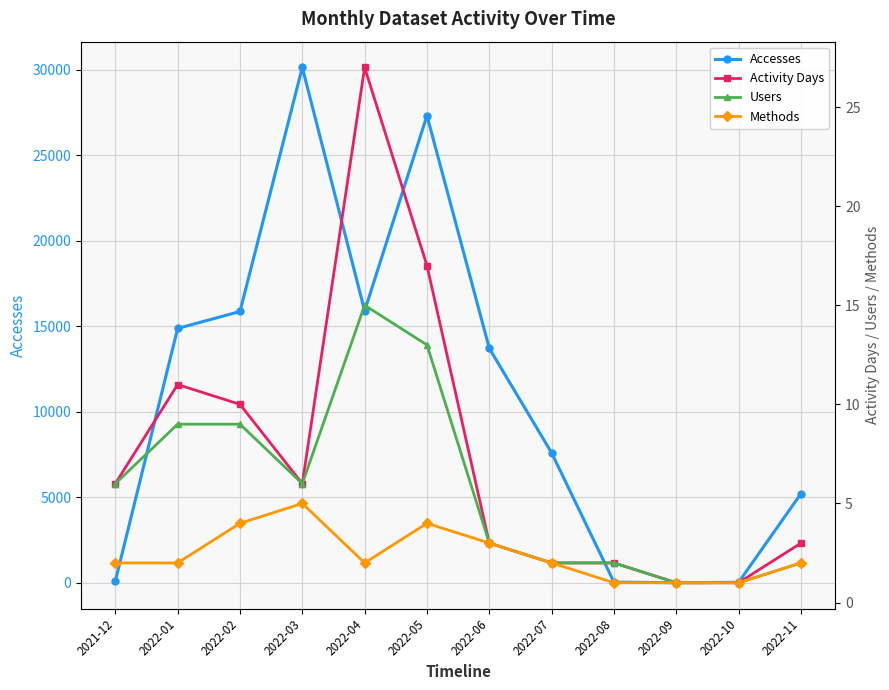

How many distinct data groups are displayed?

4